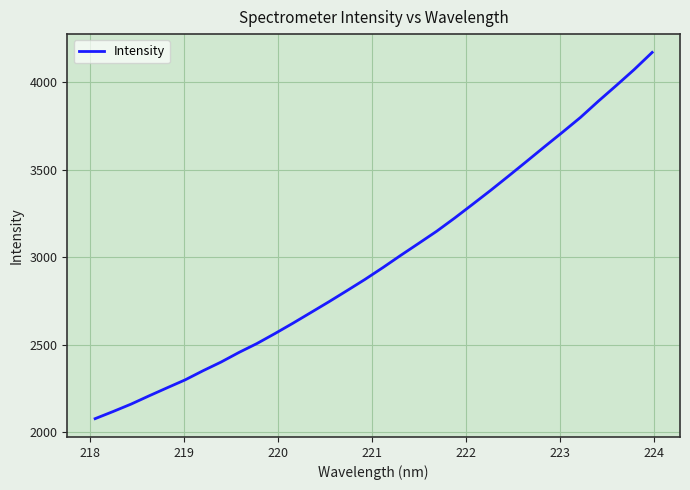

What is the difference between the maximum and minimum values?

2091.0